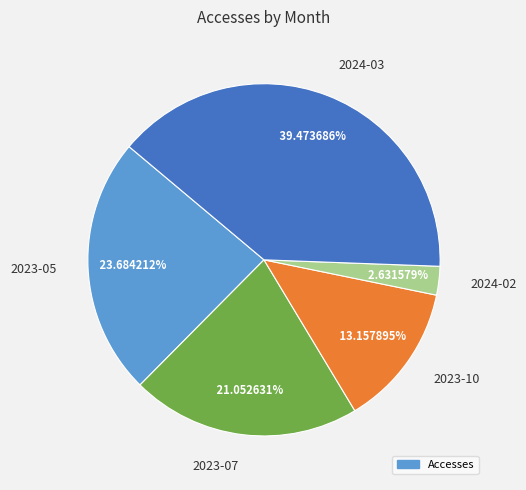

Combined, do 2023-05 and 2024-03 account for over 50%?

Yes